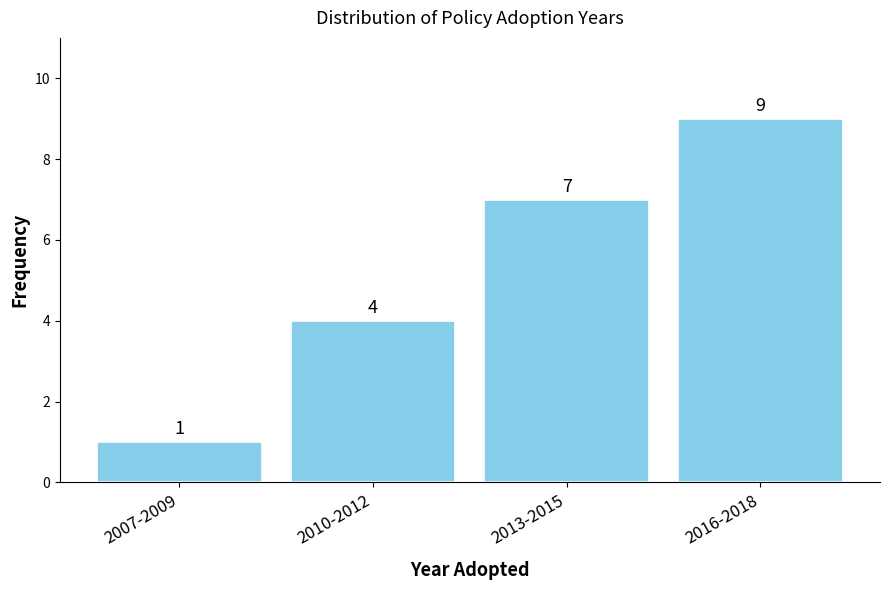

Reading right to left, extract all data points from this chart.

9	7	4	1